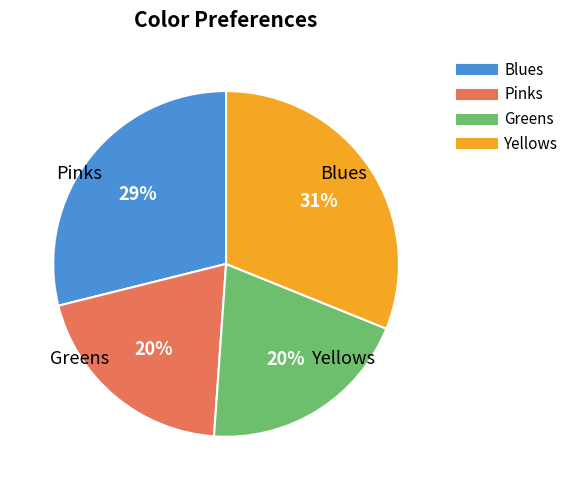

Does any single category account for the majority?

No